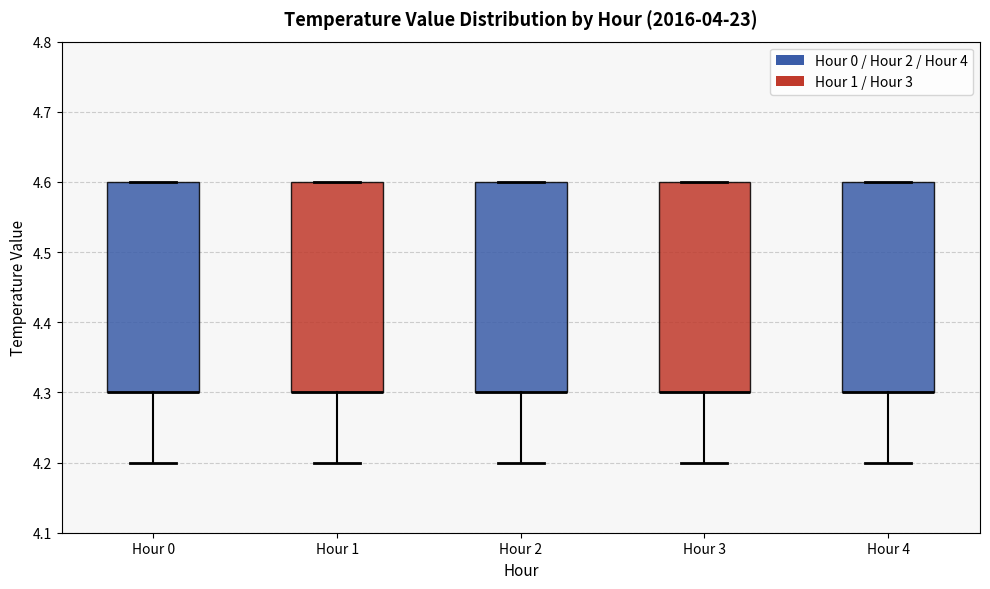

Reading left to right, read every box against the y-axis: the position of its median line, the range the box covers, and the ends of its whiskers. The values are not printed on the chart, so give them approximately, as read against the axis.

Hour 0: median 4.3 (drawn on the box's lower edge), box 4.3 to 4.6, whiskers 4.2 to 4.6
Hour 1: median 4.3 (drawn on the box's lower edge), box 4.3 to 4.6, whiskers 4.2 to 4.6
Hour 2: median 4.3 (drawn on the box's lower edge), box 4.3 to 4.6, whiskers 4.2 to 4.6
Hour 3: median 4.3 (drawn on the box's lower edge), box 4.3 to 4.6, whiskers 4.2 to 4.6
Hour 4: median 4.3 (drawn on the box's lower edge), box 4.3 to 4.6, whiskers 4.2 to 4.6